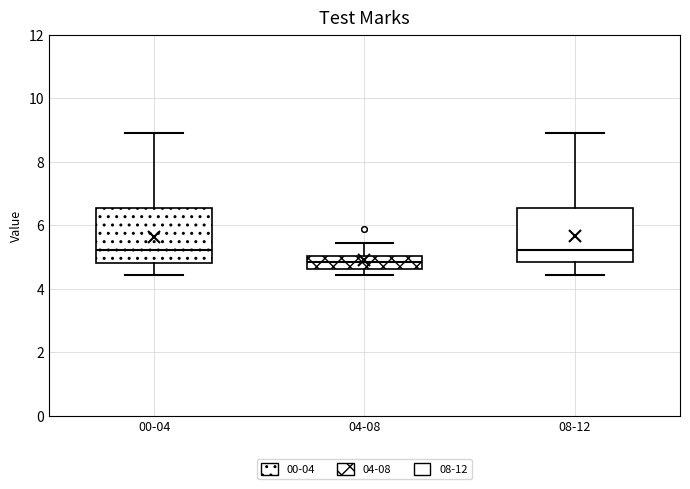

Which box's median line is the lowest?

04-08